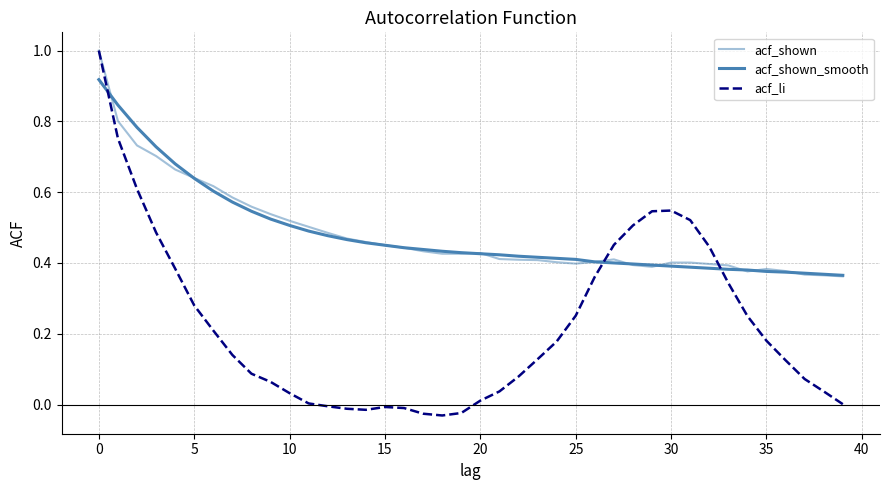

How many lines are shown in the chart?

3